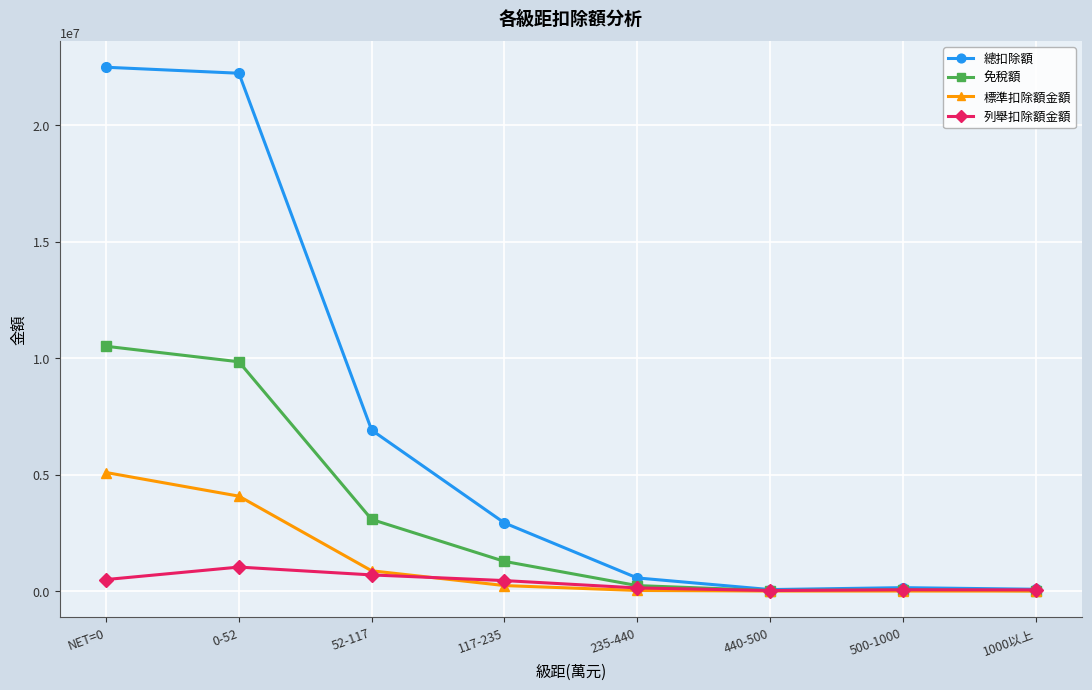

Where is 總扣除額 nearest to the value 11275791?

52-117